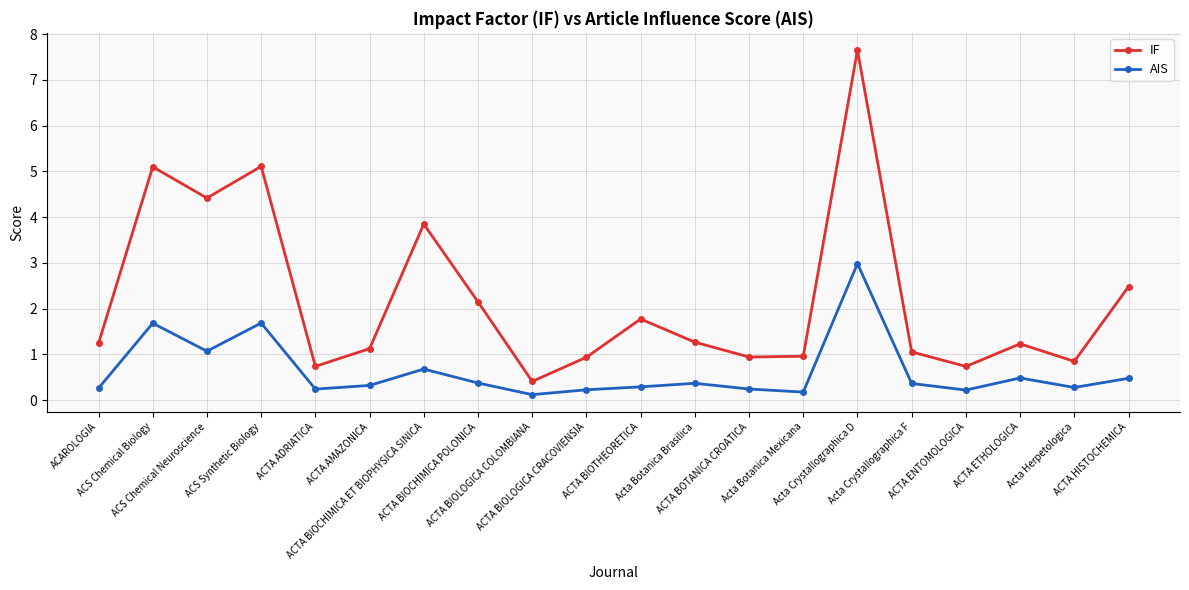

Which series has the largest range (max minus min)?

IF